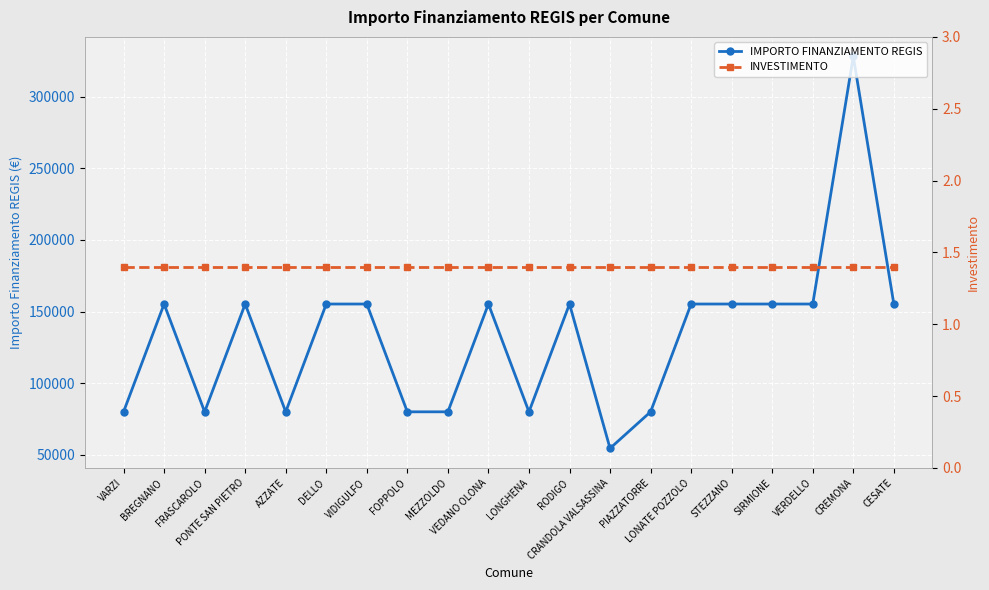

Reading right to left, extract all data points from this chart.

IMPORTO FINANZIAMENTO REGIS: CESATE=155234.0	CREMONA=328160.0	VERDELLO=155234.0	SIRMIONE=155234.0	STEZZANO=155234.0	LONATE POZZOLO=155234.0	PIAZZATORRE=79922.0	CRANDOLA VALSASSINA=54412.0	RODIGO=155234.0	LONGHENA=79922.0	VEDANO OLONA=155234.0	MEZZOLDO=79922.0	FOPPOLO=79922.0	VIDIGULFO=155234.0	DELLO=155234.0	AZZATE=79922.0	PONTE SAN PIETRO=155234.0	FRASCAROLO=79922.0	BREGNANO=155234.0	VARZI=79922.0
INVESTIMENTO: CESATE=1.4	CREMONA=1.4	VERDELLO=1.4	SIRMIONE=1.4	STEZZANO=1.4	LONATE POZZOLO=1.4	PIAZZATORRE=1.4	CRANDOLA VALSASSINA=1.4	RODIGO=1.4	LONGHENA=1.4	VEDANO OLONA=1.4	MEZZOLDO=1.4	FOPPOLO=1.4	VIDIGULFO=1.4	DELLO=1.4	AZZATE=1.4	PONTE SAN PIETRO=1.4	FRASCAROLO=1.4	BREGNANO=1.4	VARZI=1.4